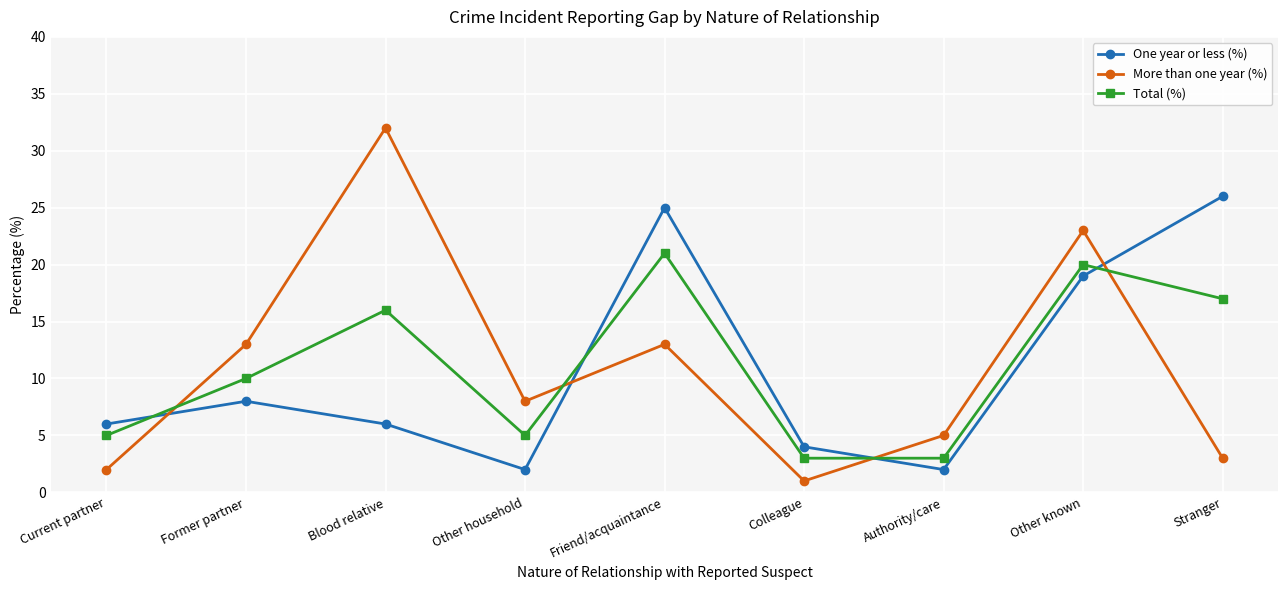

At how many categories does at least one series exceed 21?

4